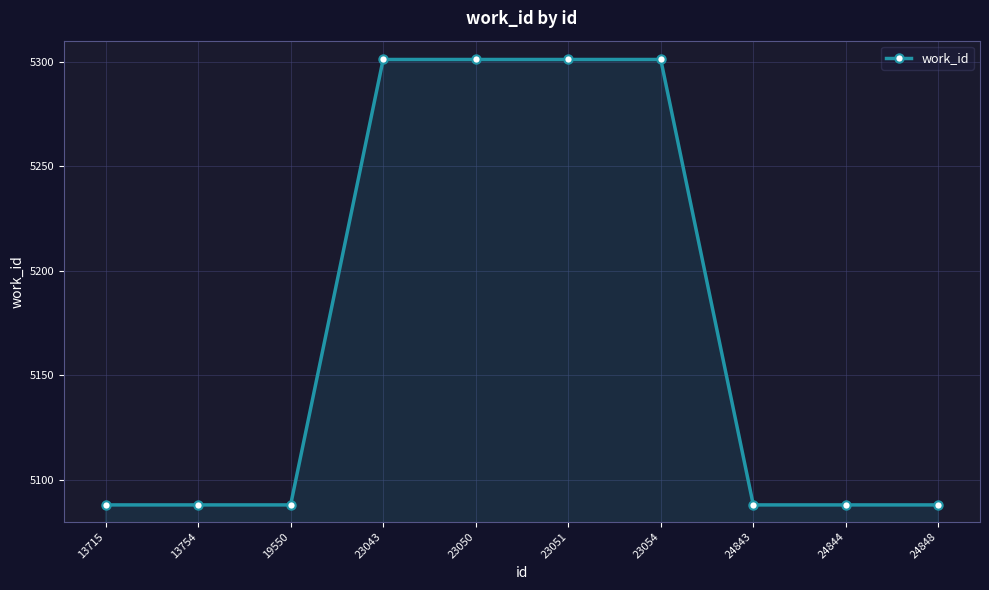

Reading right to left, extract all data points from this chart.

5088	5088	5088	5301	5301	5301	5301	5088	5088	5088